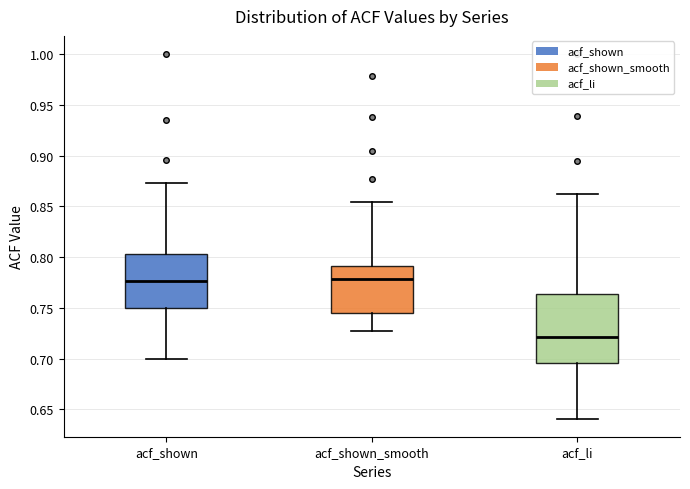

Where does the upper whisker of the box for acf_shown end on the y-axis? The values are not printed on the chart, so give them approximately, as read against the axis.

0.875